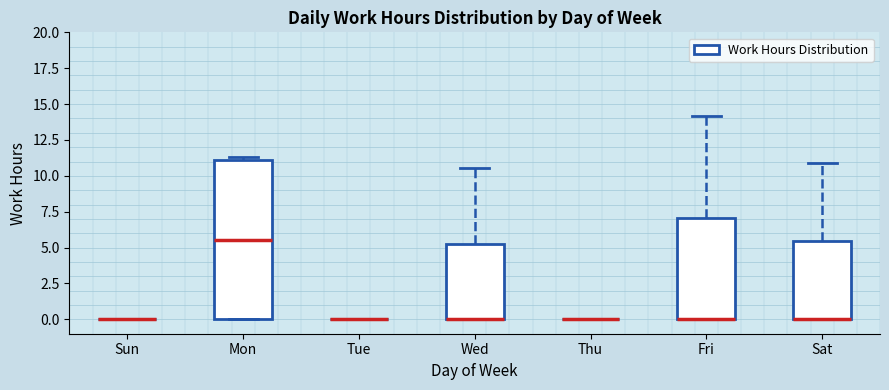

Reading left to right, transcribe this box plot: for each box, give where its median line is, the range the box spans, and where its two whiskers end, as read against the y-axis. The values are not printed on the chart, so give them approximately, as read against the axis.

Sun: box collapsed to a line at 0.0, whiskers 0.0 to 0.0
Mon: median 5.5, box 0.0 to 11.0, whiskers 0.0 to 11.5
Tue: box collapsed to a line at 0.0, whiskers 0.0 to 0.0
Wed: median 0.0 (drawn on the box's lower edge), box 0.0 to 5.5, whiskers 0.0 to 10.5
Thu: box collapsed to a line at 0.0, whiskers 0.0 to 0.0
Fri: median 0.0 (drawn on the box's lower edge), box 0.0 to 7.0, whiskers 0.0 to 14.0
Sat: median 0.0 (drawn on the box's lower edge), box 0.0 to 5.5, whiskers 0.0 to 11.0